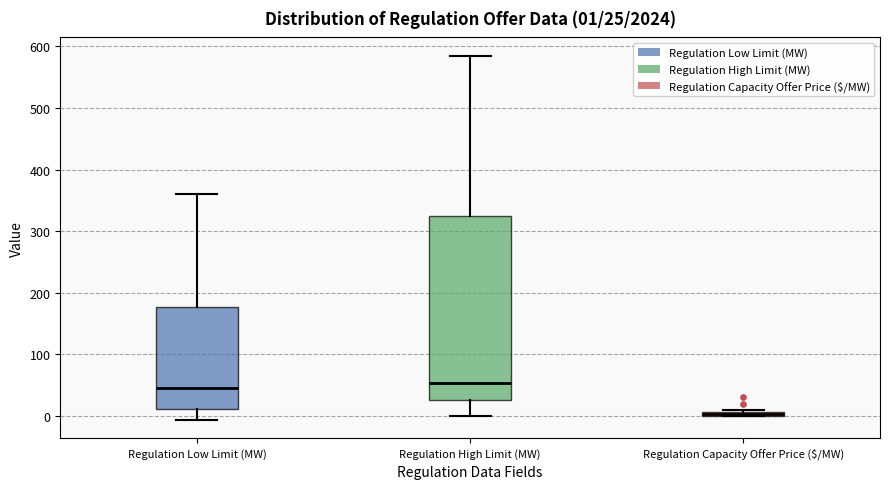

Which box is the tallest, from its lower edge to its upper edge?

Regulation High Limit (MW)